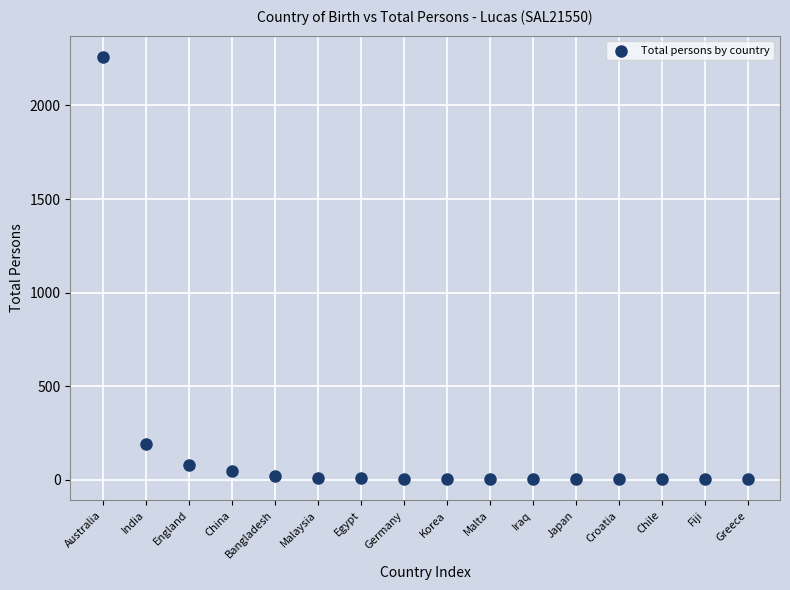

What is the range of X values (max minus min)?

15